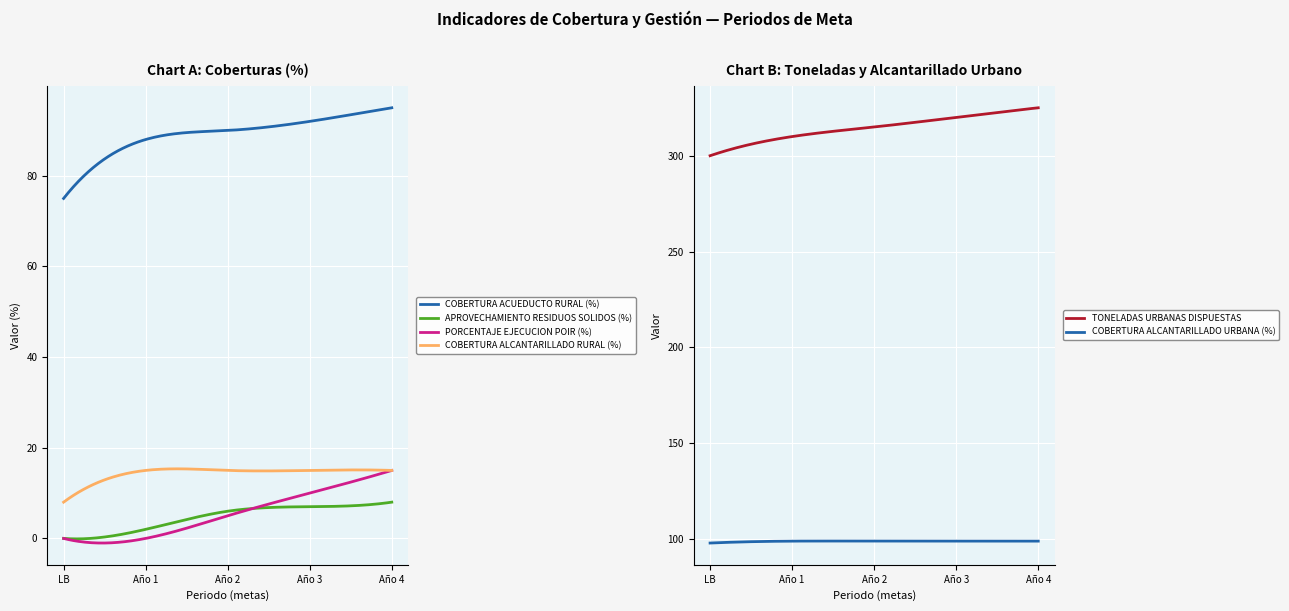

What is the minimum value for COBERTURA ALCANTARILLADO RURAL (%)?

8.0